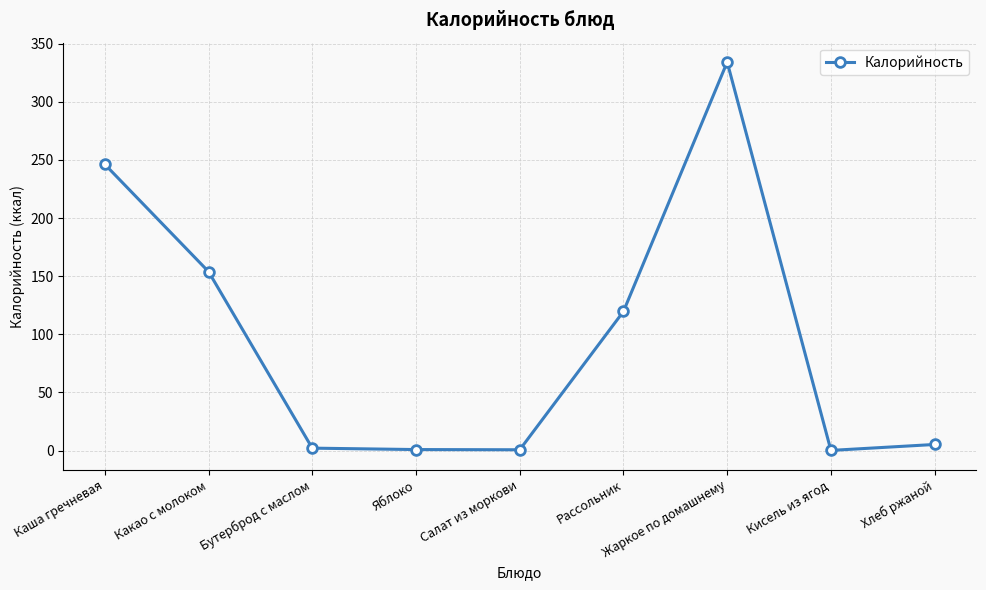

Is this an area chart (filled region under the line)?

No